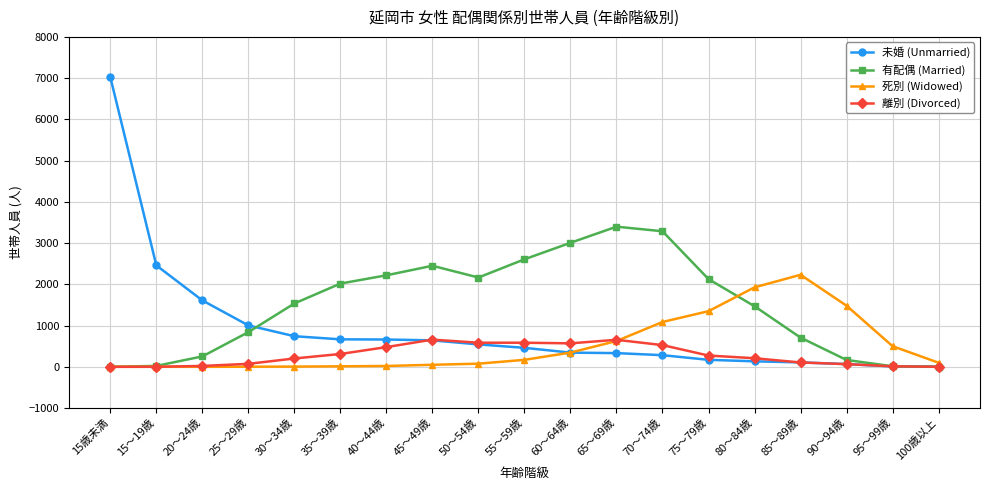

Where does the 未婚 (Unmarried) series first go above 460?

15歳未満